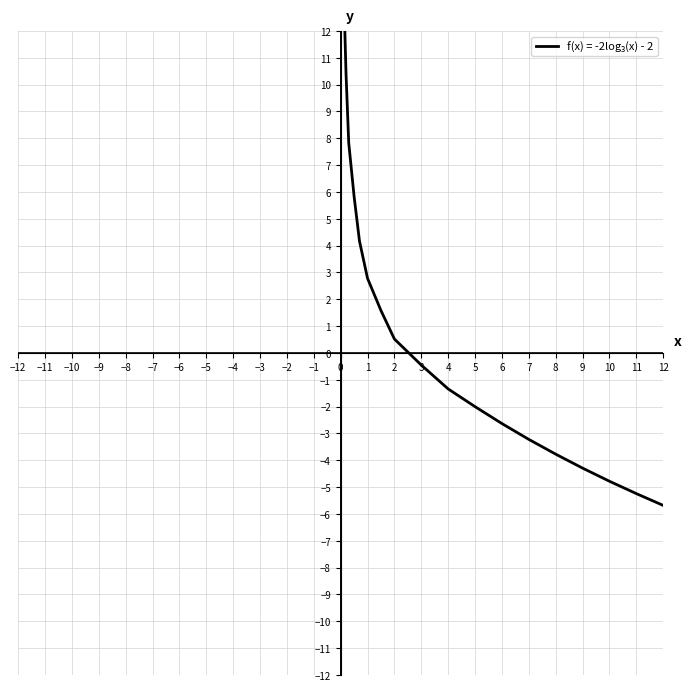

Does the chart display data point markers on the line(s)?

No